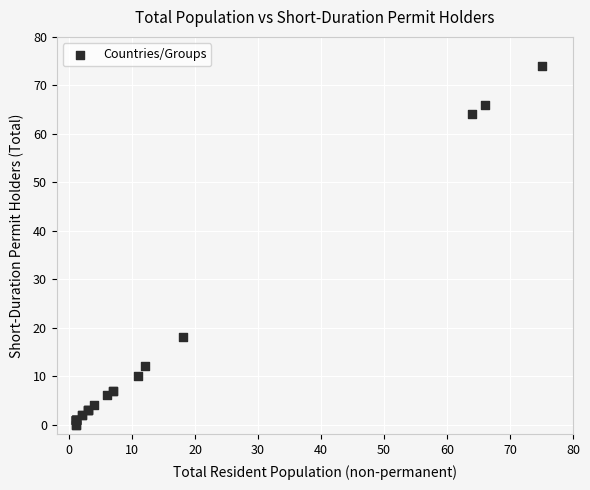

What Y value in the scatter plot is closest to 37?

18